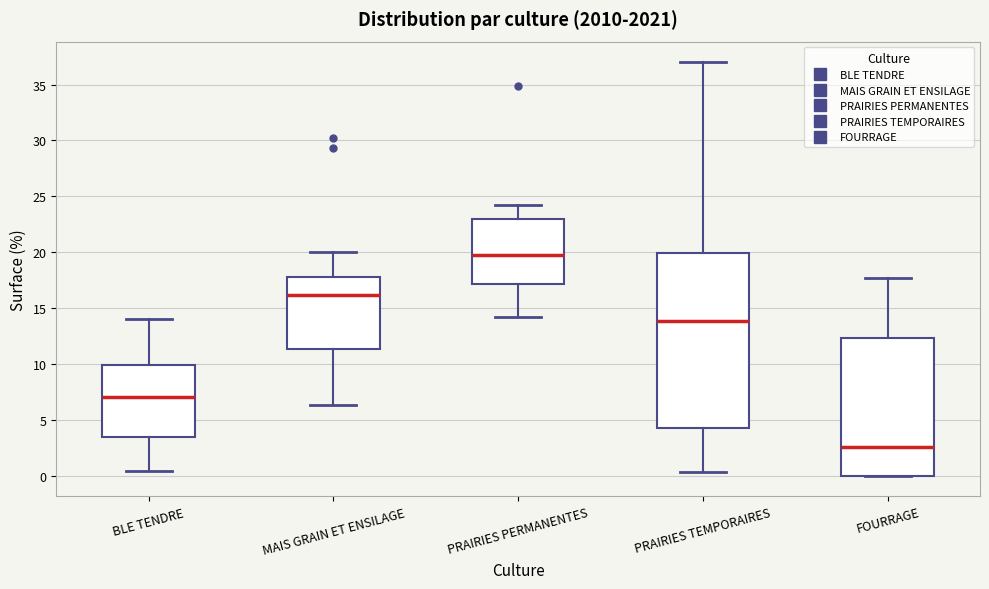

Reading left to right, transcribe this box plot: for each box, give where its median line is, the range the box spans, and where its two whiskers end, as read against the y-axis. The values are not printed on the chart, so give them approximately, as read against the axis.

BLE TENDRE: median 7.0, box 3.5 to 10.0, whiskers 0.5 to 14.0
MAIS GRAIN ET ENSILAGE: median 16.0, box 11.5 to 18.0, whiskers 6.5 to 20.0
PRAIRIES PERMANENTES: median 20.0, box 17.0 to 23.0, whiskers 14.0 to 24.0
PRAIRIES TEMPORAIRES: median 14.0, box 4.5 to 20.0, whiskers 0.5 to 37.0
FOURRAGE: median 2.5, box 0.0 to 12.5, whiskers 0.0 to 17.5